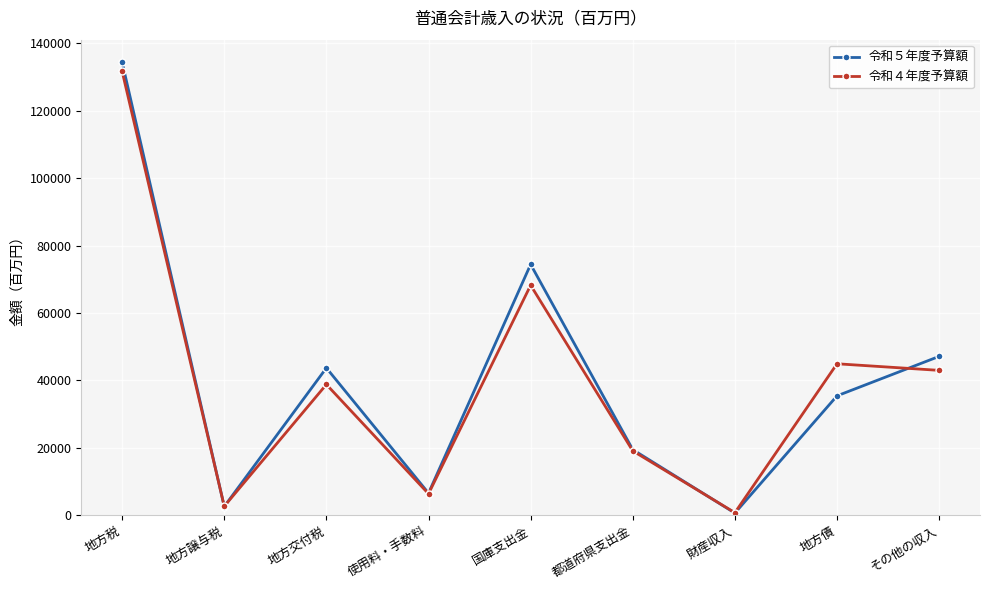

Which series has the widest spread of values?

令和５年度予算額